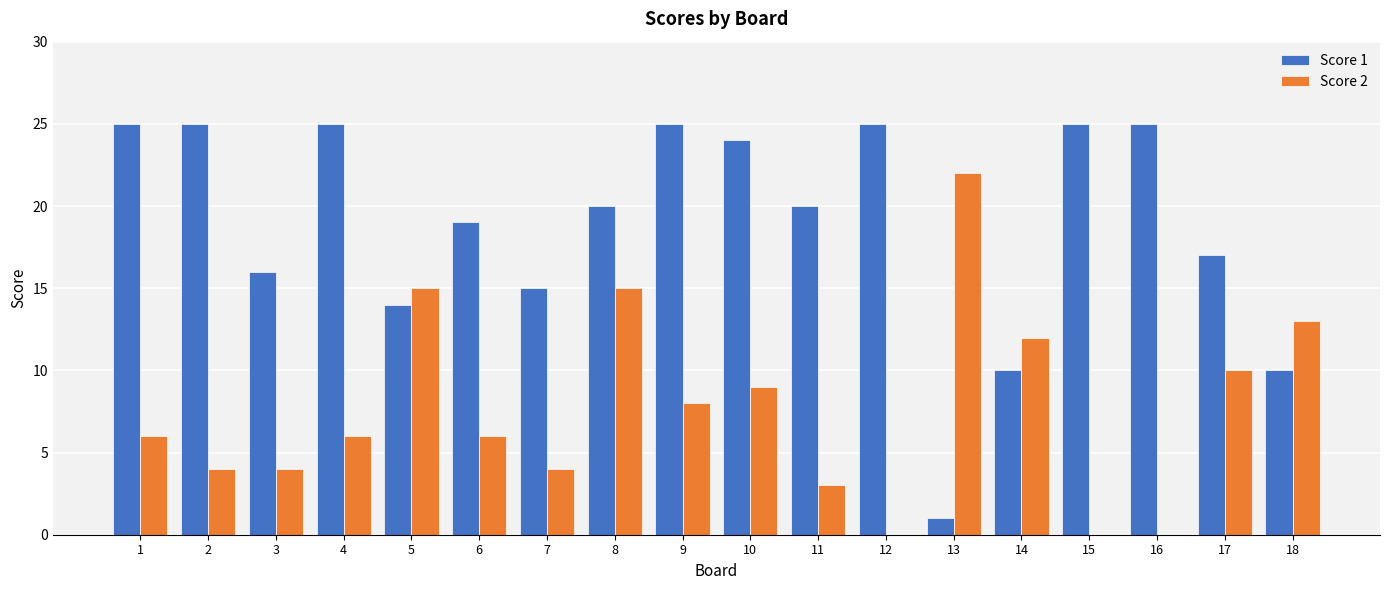

Reading left to right, what are all the values shown in this chart?

Score 1: 25	25	16	25	14	19	15	20	25	24	20	25	1	10	25	25	17	10
Score 2: 6	4	4	6	15	6	4	15	8	9	3	0	22	12	0	0	10	13